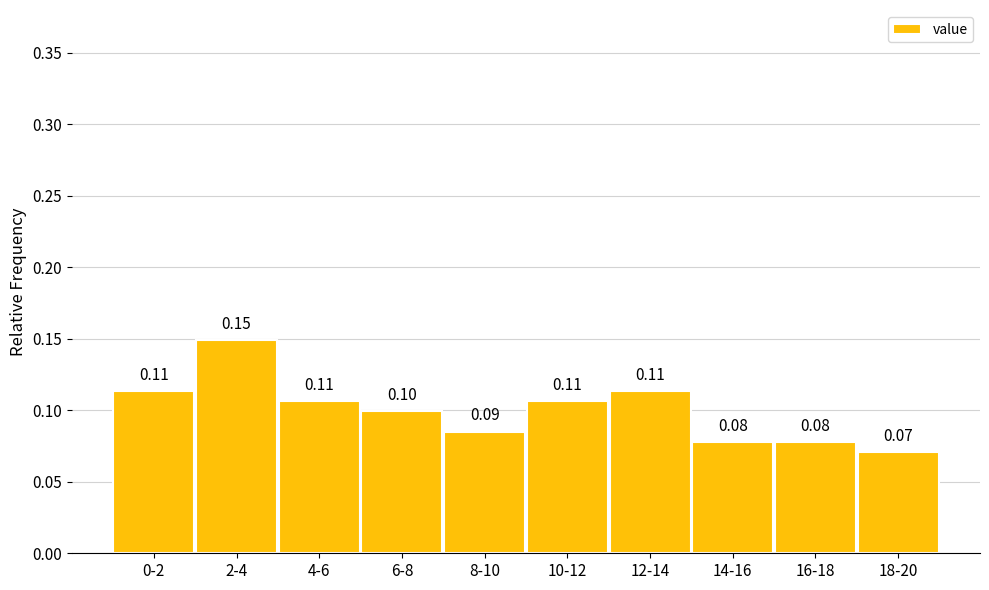

What is the sum of all values?

1.0